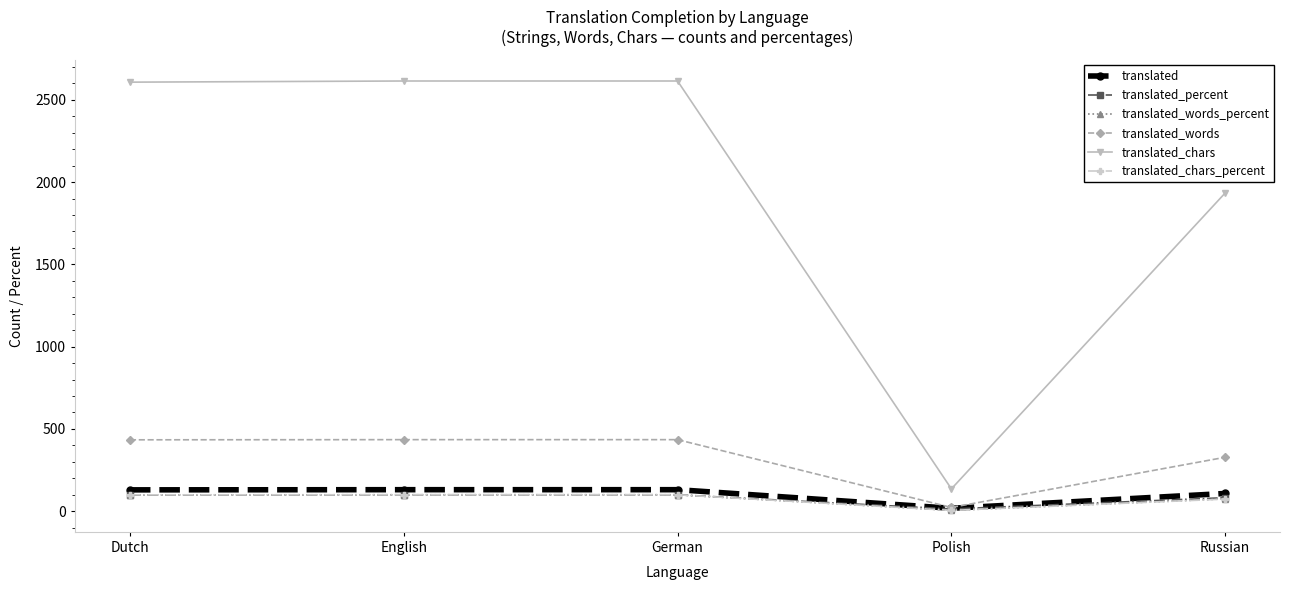

What is the highest value of the translated_chars_percent series?

100.0